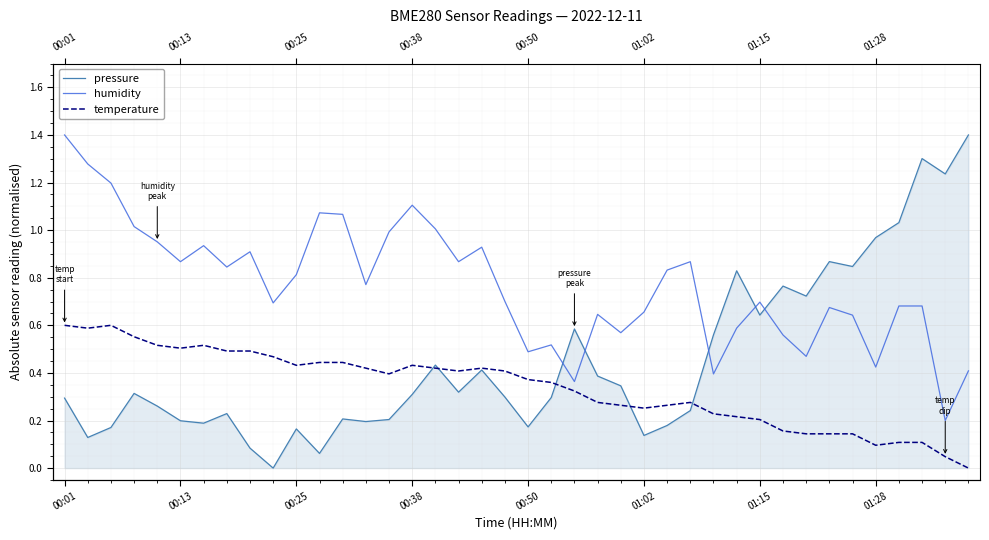

True or false: humidity has a value of 0.4 at 26.

False